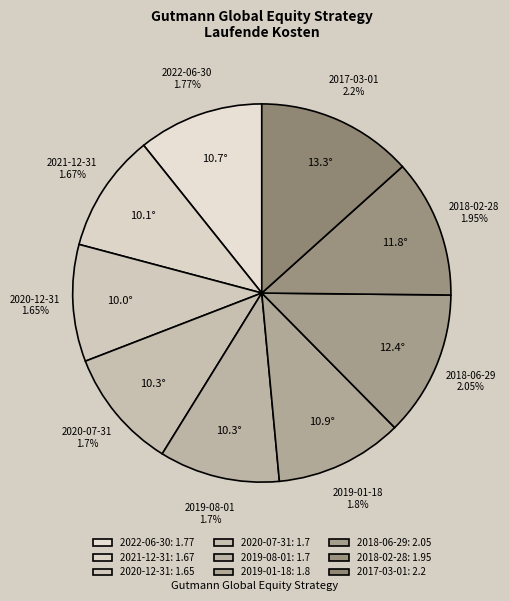

To the nearest percent, what is the combined percentage of 2018-06-29 and 2020-07-31?

23%